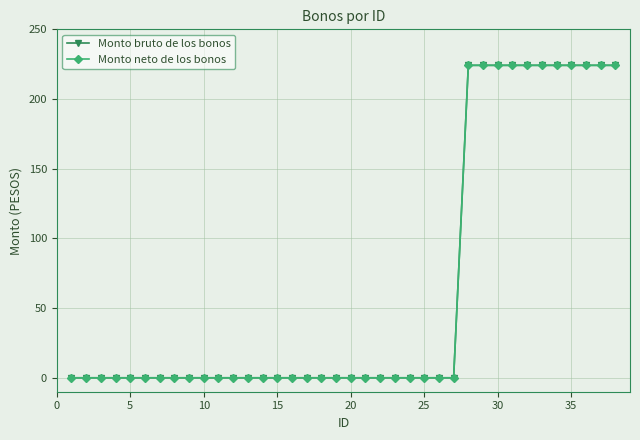

Is this an area chart (filled region under the line)?

No